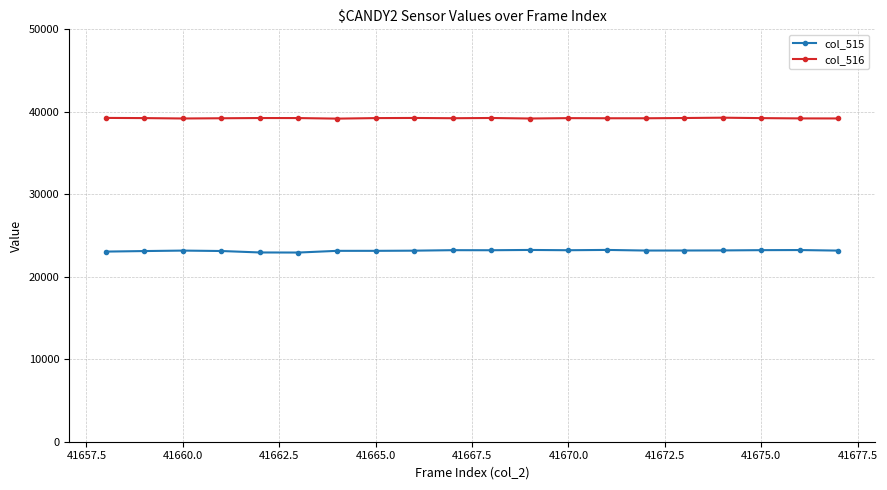

True or false: col_515 has more than 2 points higher than both neighbors.

True